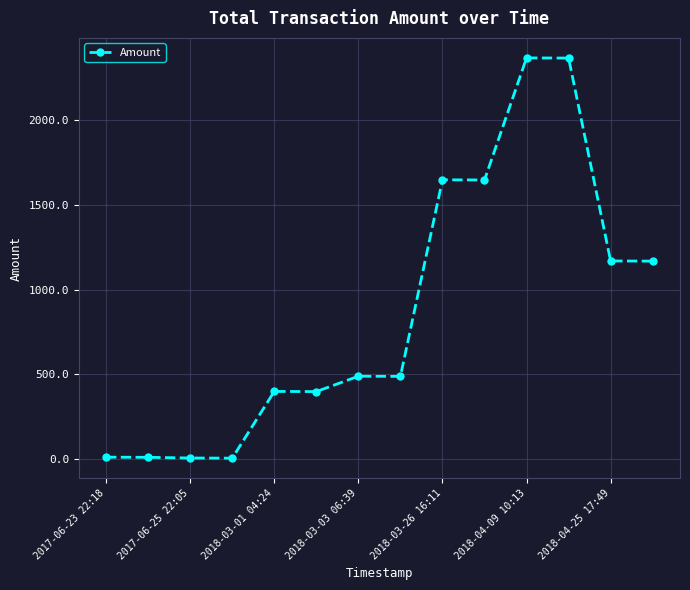

True or false: the data has more than 1 interior local peaks.

True